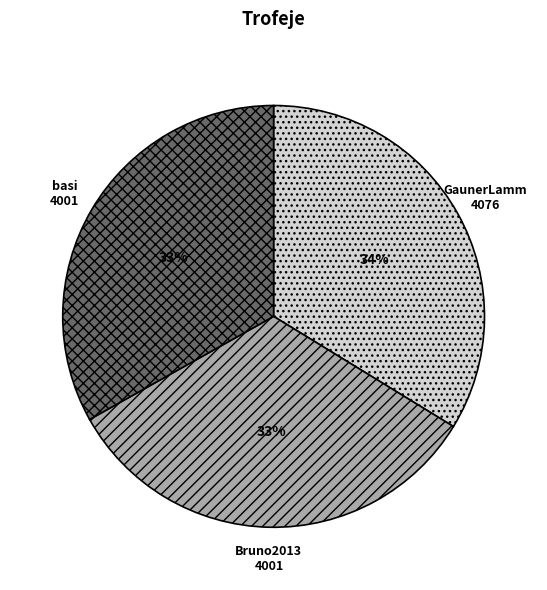

Combined, do basi and Bruno2013 account for over 50%?

Yes